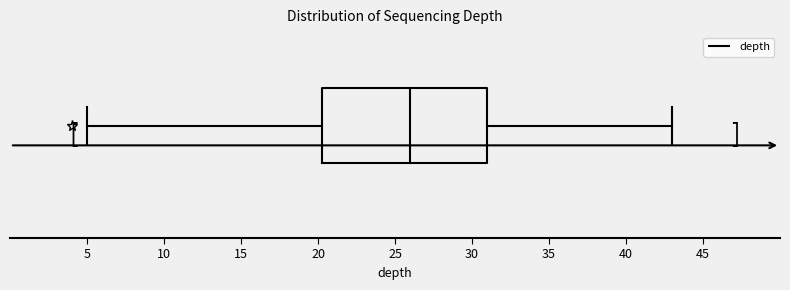

Transcribe this box plot: give where the median line is, the range the box spans, and where the two whiskers end, as read against the x-axis. The values are not printed on the chart, so give them approximately, as read against the axis.

median 26.0, box 20.5 to 31.0, whiskers 5.0 to 43.0